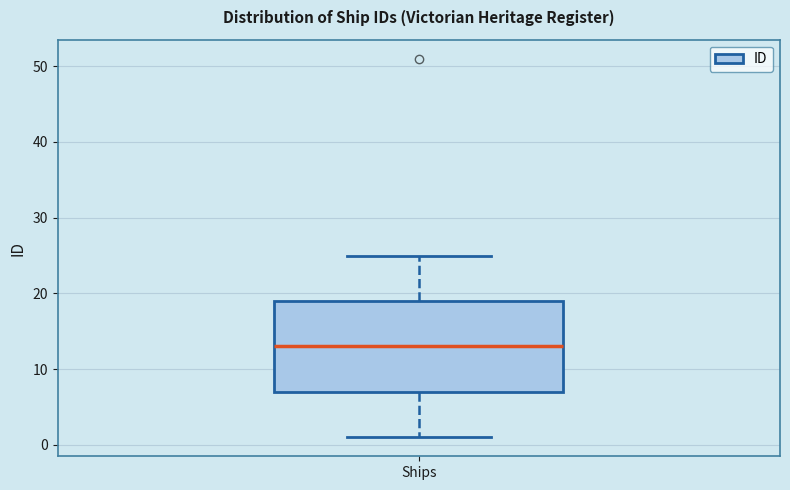

Where is the upper edge of the box for Ships on the y-axis? The values are not printed on the chart, so give them approximately, as read against the axis.

19